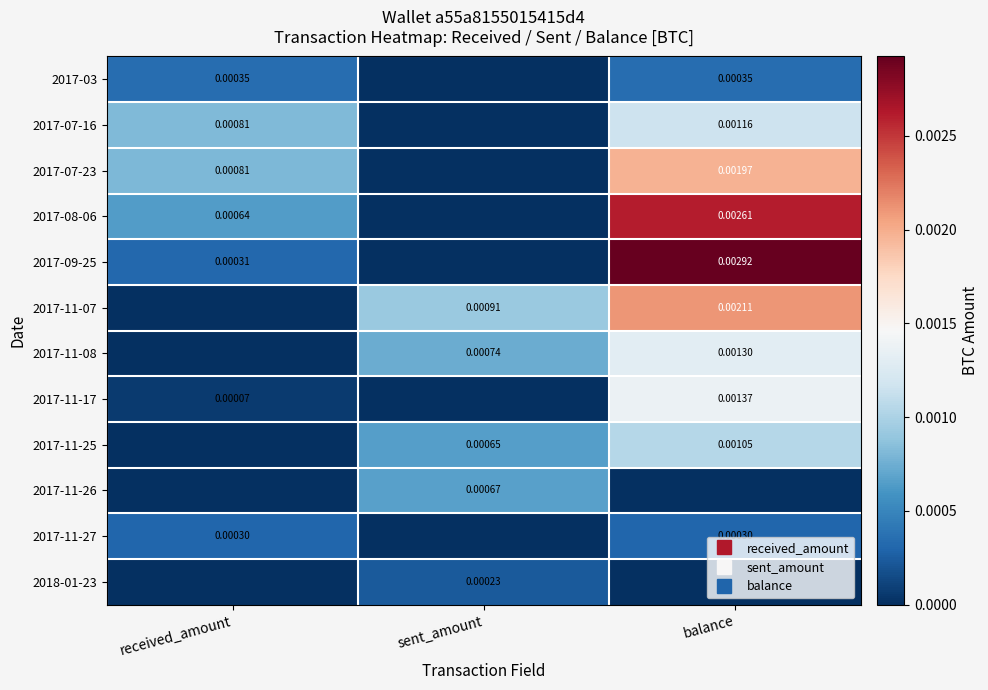

Is it true that 2017-07-23 equals 0.0 at received_amount?

False